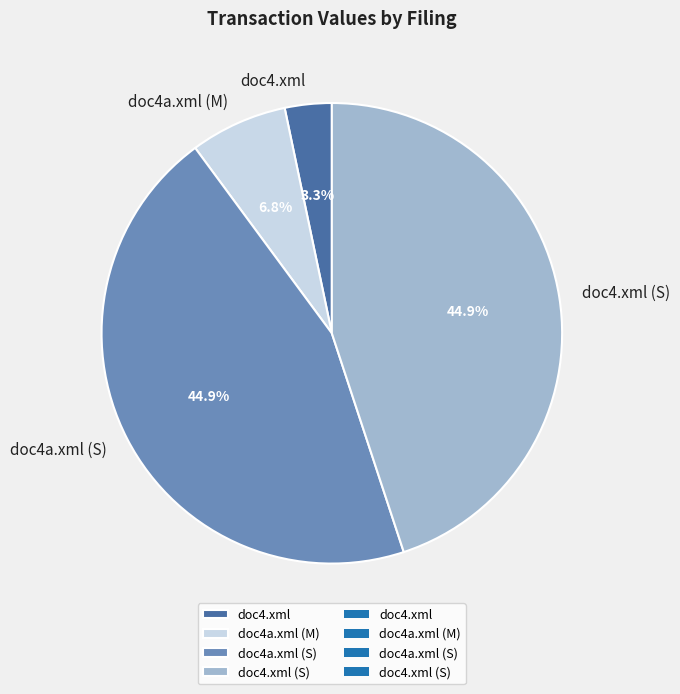

Does doc4a.xml (S) account for over 50% of the chart?

No